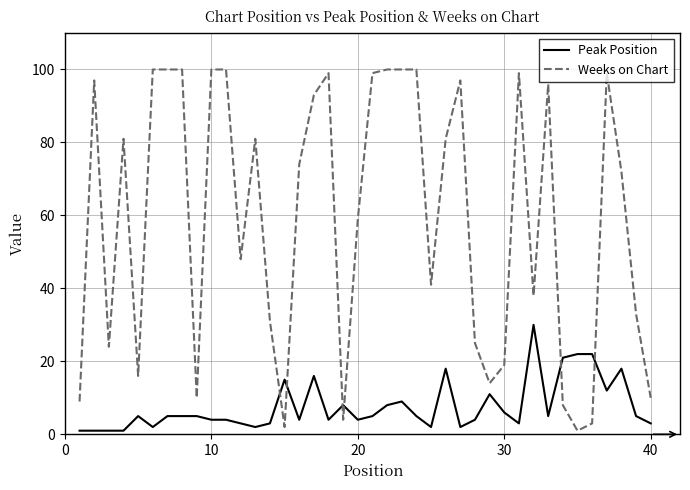

After their last crossing, which series has the higher values: Peak Position or Weeks on Chart?

Weeks on Chart